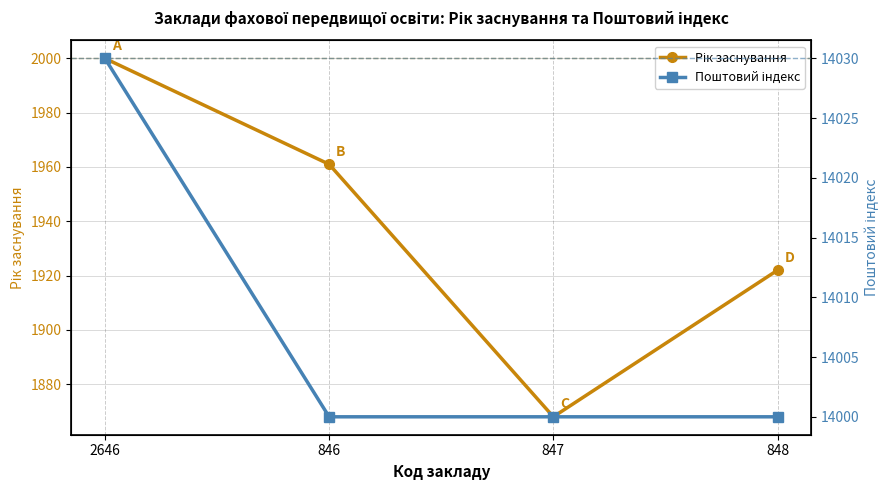

Reading left to right, extract all data points from this chart.

Рік заснування: 2000	1961	1868	1922
Поштовий індекс: 14030	14000	14000	14000